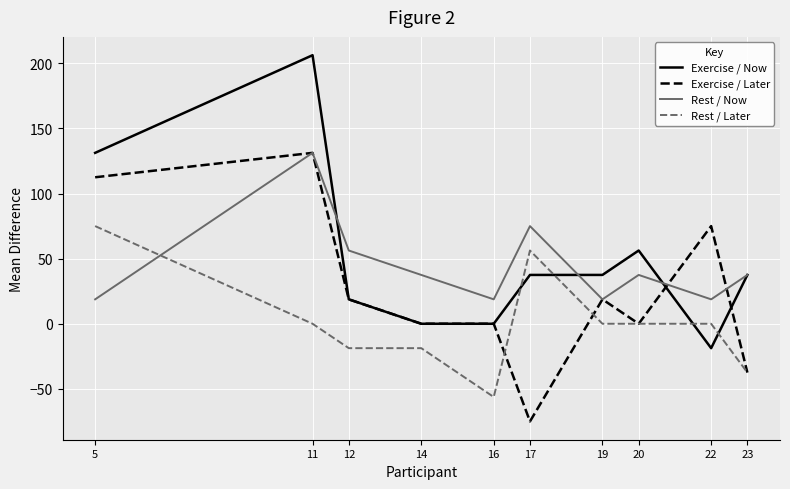

Between which two adjacent categories do Rest / Later and Exercise / Now first intersect?

16 and 17